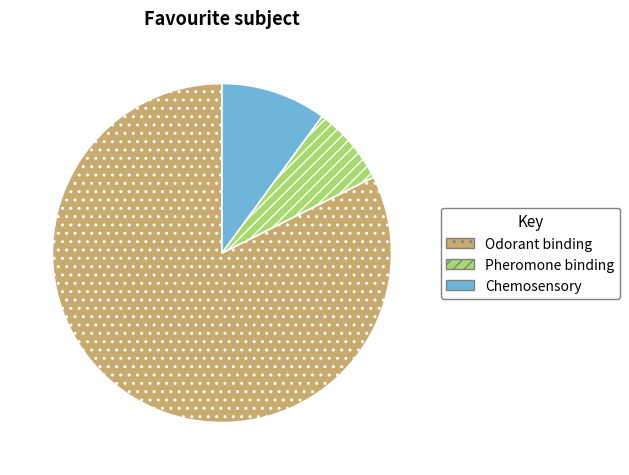

Rank the categories by value from lowest to highest.

Pheromone binding, Chemosensory, Odorant binding